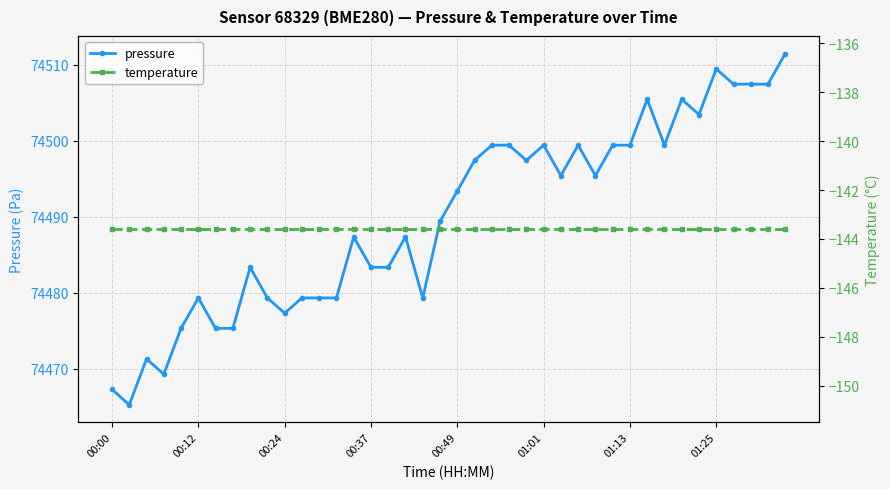

How many values in the pressure series are below 74493?

20